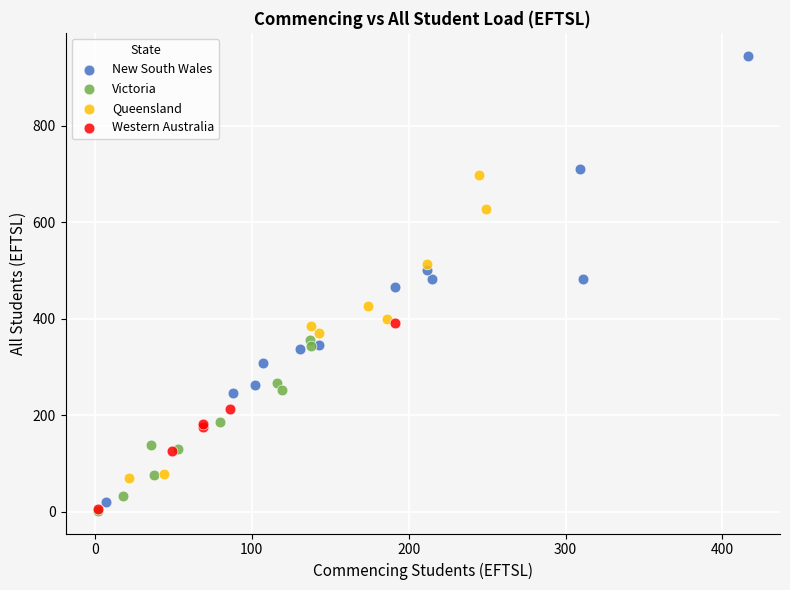

Which series has the widest spread of Y values?

New South Wales